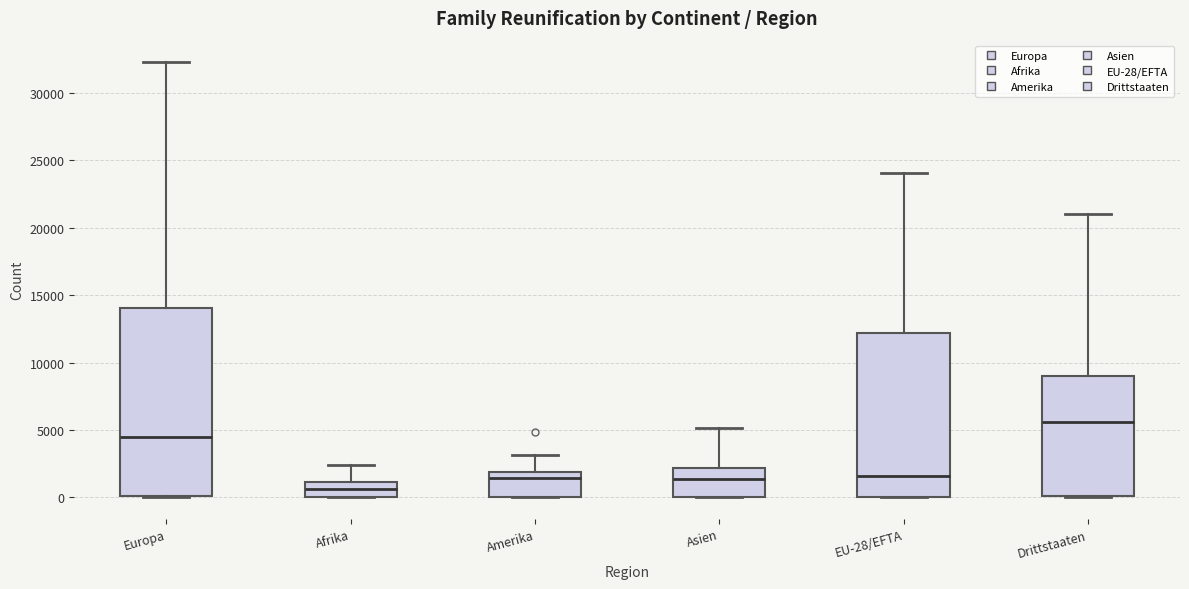

Which box has the highest median line?

Drittstaaten